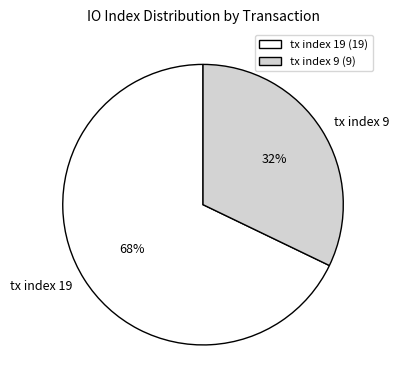

To the nearest percent, what is the average slice percentage?

50%